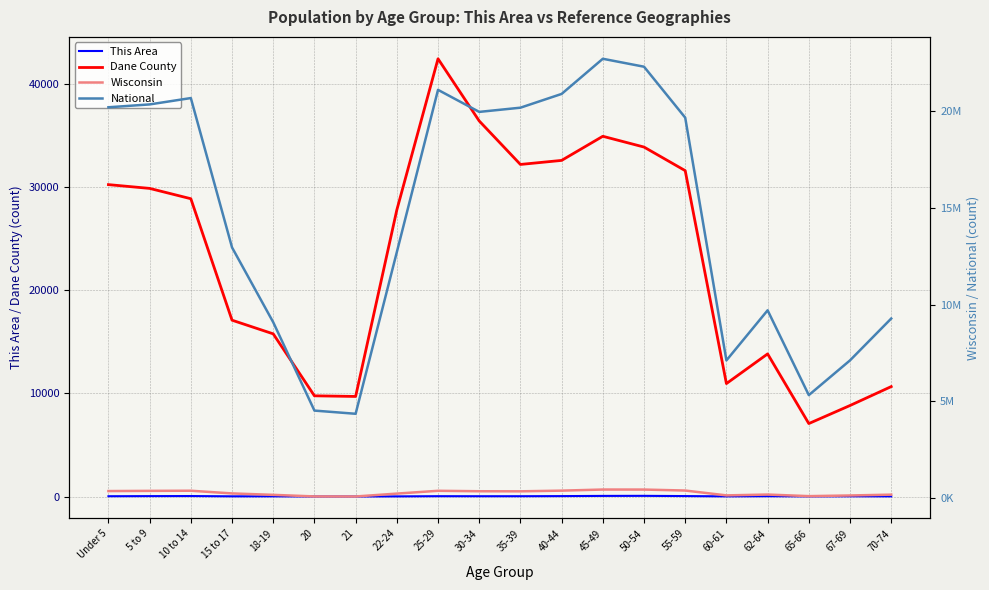

Where is National nearest to the value 13531442?

15 to 17